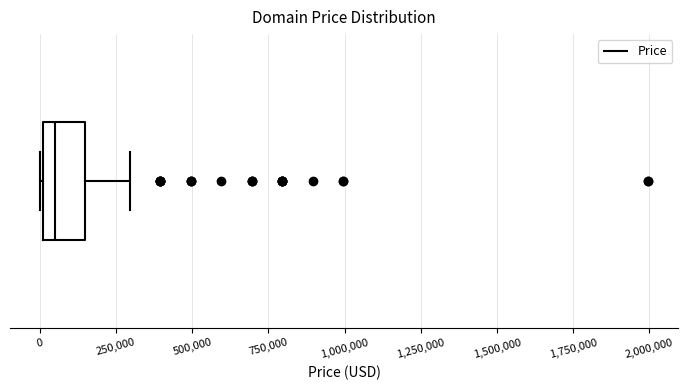

Read this box plot against the x-axis: the position of the median line, the range covered by the box, and the ends of both whiskers. The values are not printed on the chart, so give them approximately, as read against the axis.

median 50000, box 0 to 150000, whiskers 0 to 300000